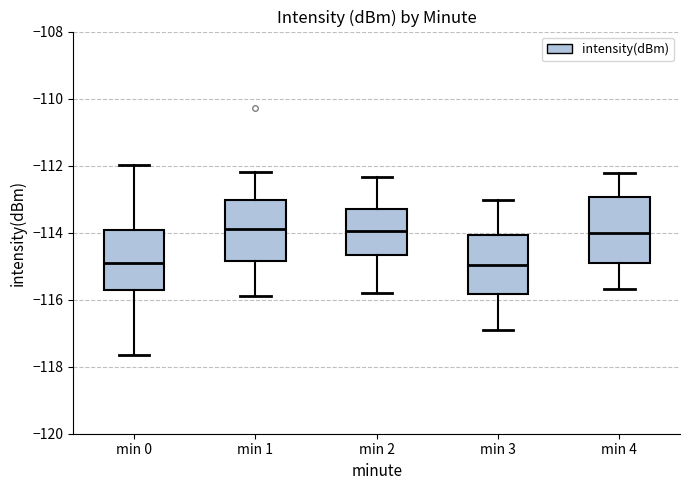

Where does the median line of the box for min 1 sit on the y-axis? The values are not printed on the chart, so give them approximately, as read against the axis.

-113.8